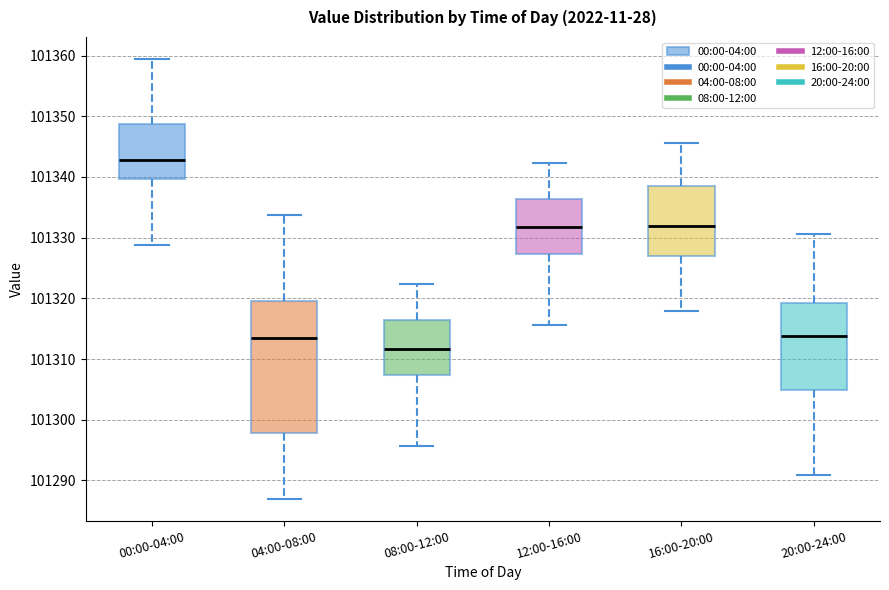

Which box has the lowest median line?

08:00-12:00